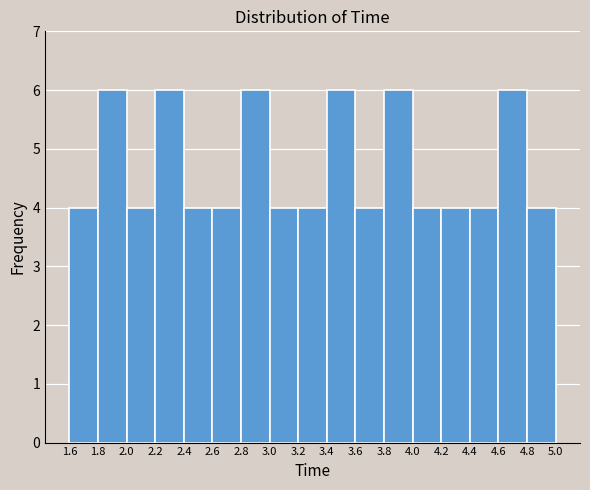

Reading left to right, list every bar in this chart as the range it spans on the x-axis followed by its height. The values are not printed on the chart, so give them approximately, as read against the axis.

1.6 to 1.8: 4
1.8 to 2.0: 6
2.0 to 2.2: 4
2.2 to 2.4: 6
2.4 to 2.6: 4
2.6 to 2.8: 4
2.8 to 3.0: 6
3.0 to 3.2: 4
3.2 to 3.4: 4
3.4 to 3.6: 6
3.6 to 3.8: 4
3.8 to 4.0: 6
4.0 to 4.2: 4
4.2 to 4.4: 4
4.4 to 4.6: 4
4.6 to 4.8: 6
4.8 to 5.0: 4